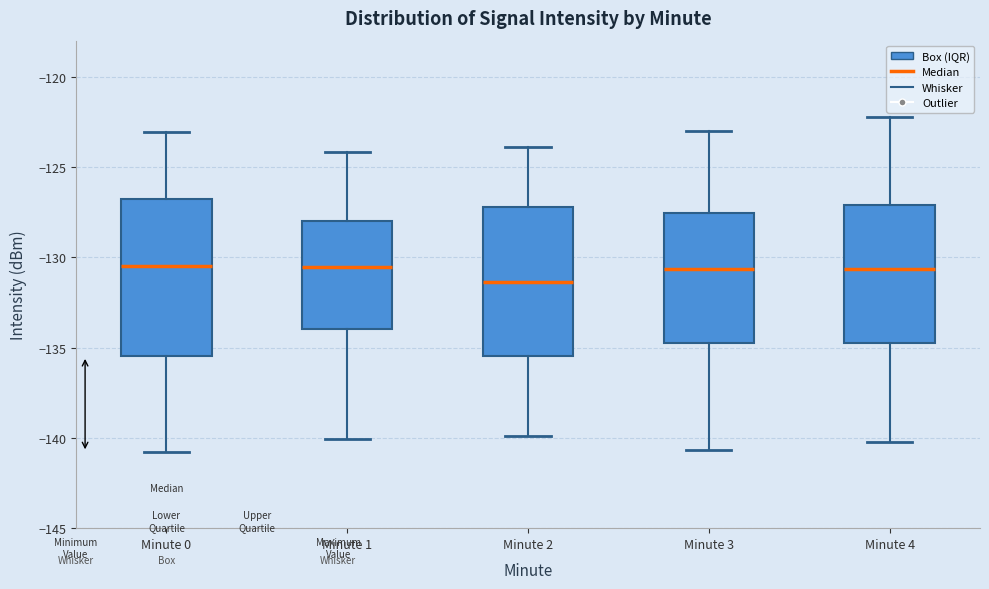

Reading left to right, read every box against the y-axis: the position of its median line, the range the box covers, and the ends of its whiskers. The values are not printed on the chart, so give them approximately, as read against the axis.

Minute 0: median -130.5, box -135.5 to -127.0, whiskers -141.0 to -123.0
Minute 1: median -130.5, box -134.0 to -128.0, whiskers -140.0 to -124.0
Minute 2: median -131.5, box -135.5 to -127.0, whiskers -140.0 to -124.0
Minute 3: median -130.5, box -135.0 to -127.5, whiskers -140.5 to -123.0
Minute 4: median -130.5, box -135.0 to -127.0, whiskers -140.0 to -122.0